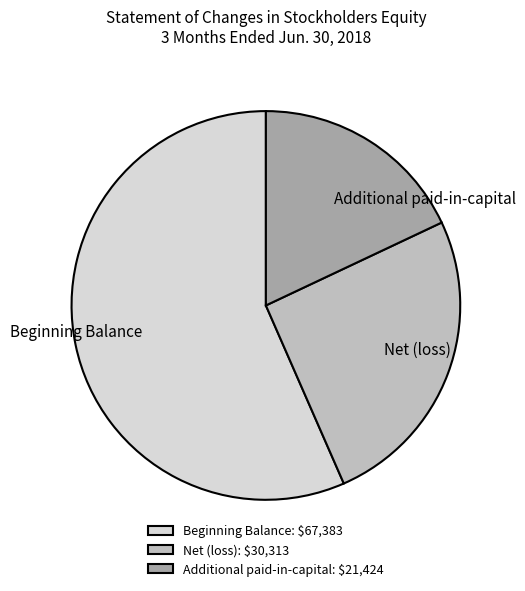

Count the number of slices in the pie.

3